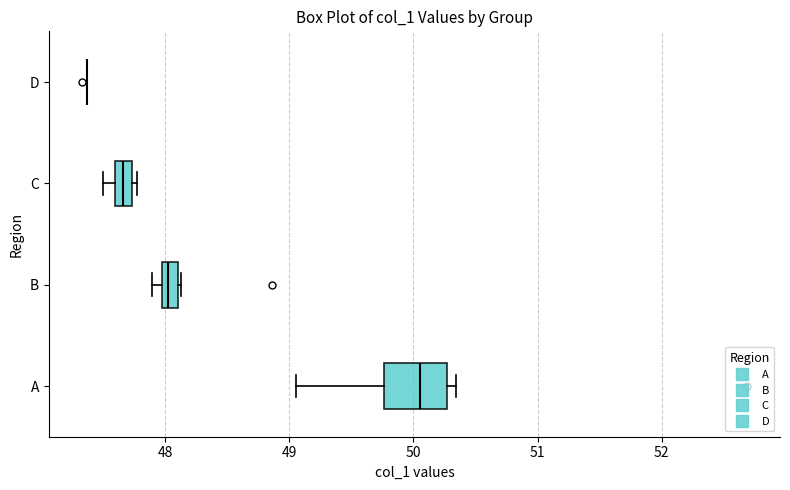

Where does the left whisker of the box for C end on the x-axis? The values are not printed on the chart, so give them approximately, as read against the axis.

47.5